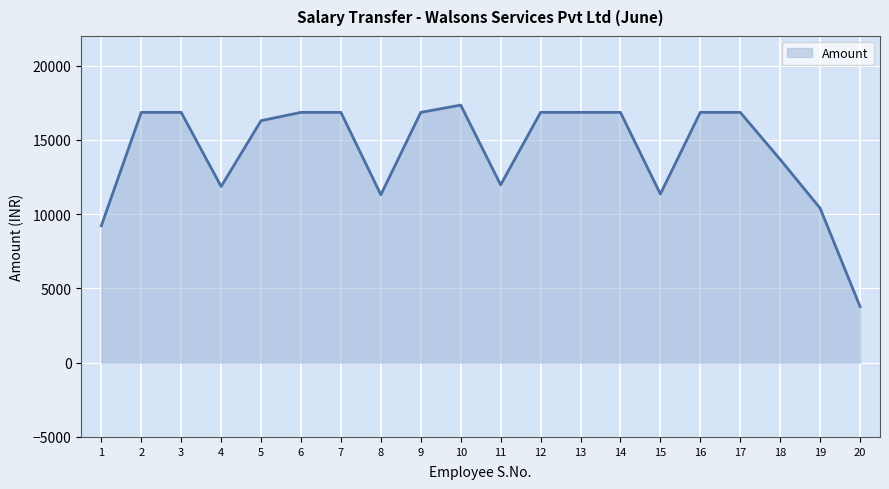

Is it true that the value at 10 is 30866.1?

False